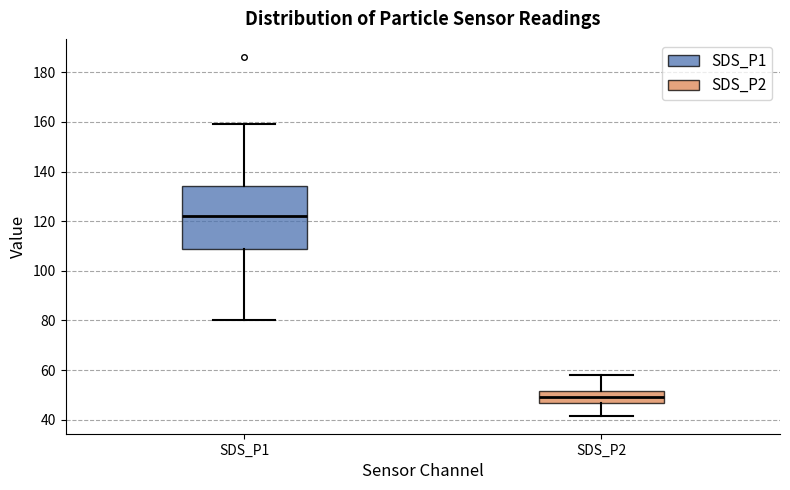

Comparing the boxes themselves (not the whiskers), which one is the tallest?

SDS_P1